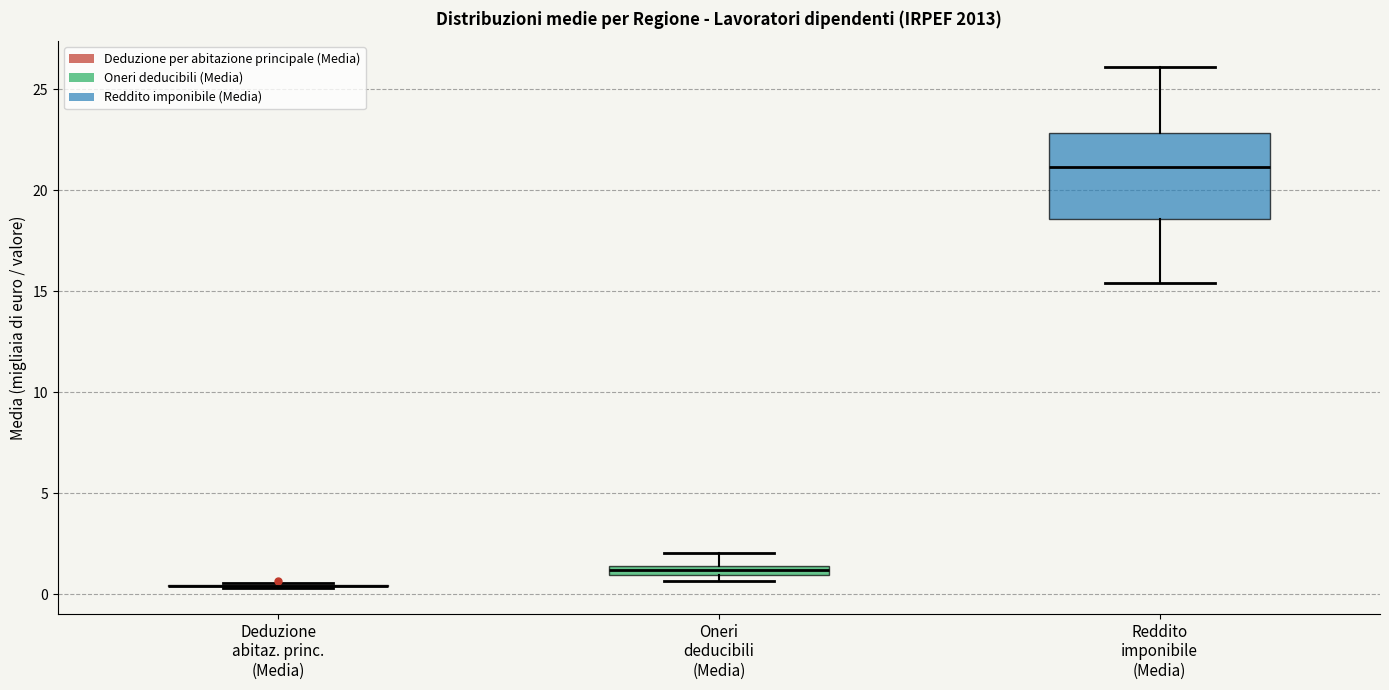

Where does the median line of the box for Reddito imponibile (Media) sit on the y-axis? The values are not printed on the chart, so give them approximately, as read against the axis.

21.0